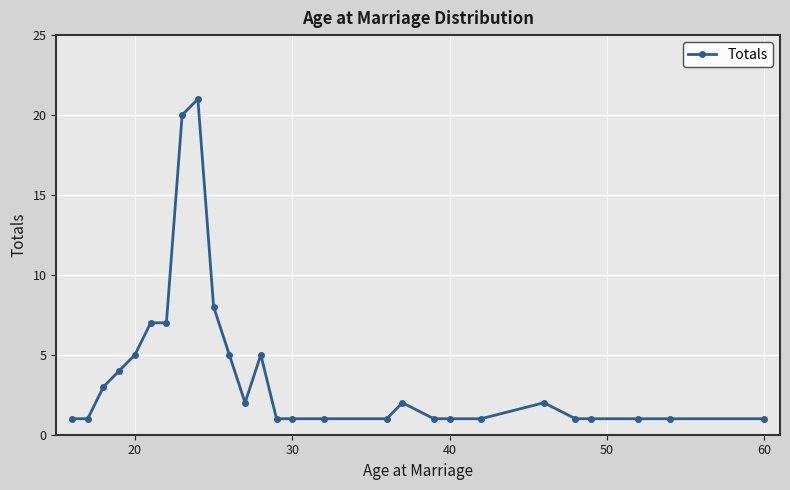

Reading right to left, transcribe all the data shown in this chart.

1	1	1	1	1	2	1	1	1	2	1	1	1	1	5	2	5	8	21	20	7	7	5	4	3	1	1